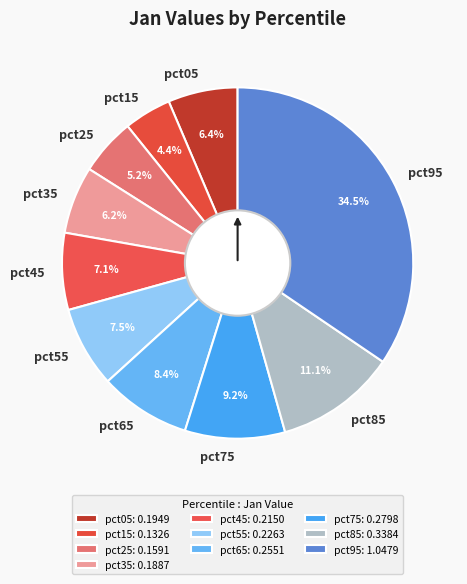

True or false: pct45 accounts for 20% of the total.

False